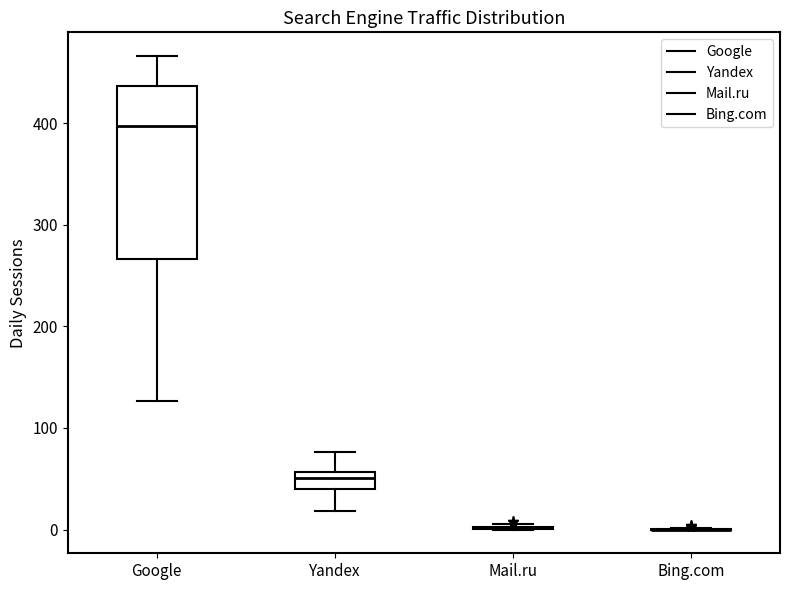

Reading left to right, read every box against the y-axis: the position of its median line, the range the box covers, and the ends of its whiskers. The values are not printed on the chart, so give them approximately, as read against the axis.

Google: median 400, box 270 to 440, whiskers 130 to 470
Yandex: median 50, box 40 to 60, whiskers 20 to 80
Mail.ru: box collapsed to a line at 0, whiskers 0 to 10
Bing.com: box collapsed to a line at 0, whiskers 0 to 0